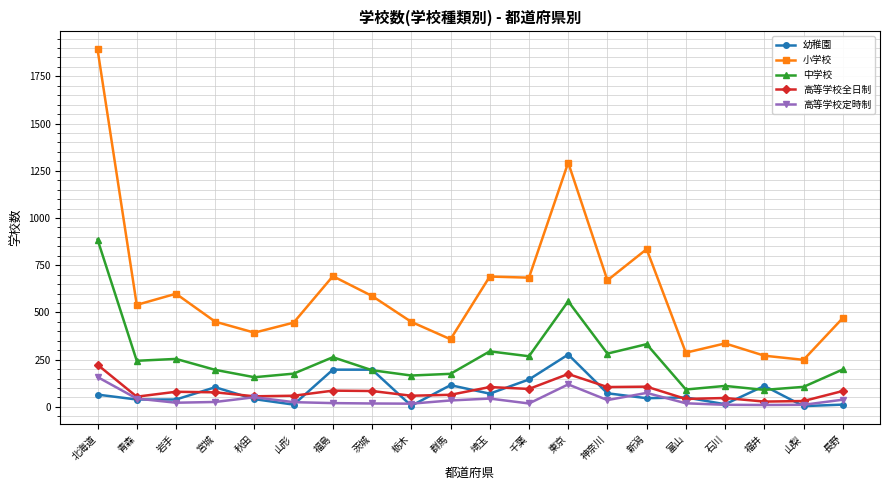

At which label is 幼稚園 closest to 140?

千葉